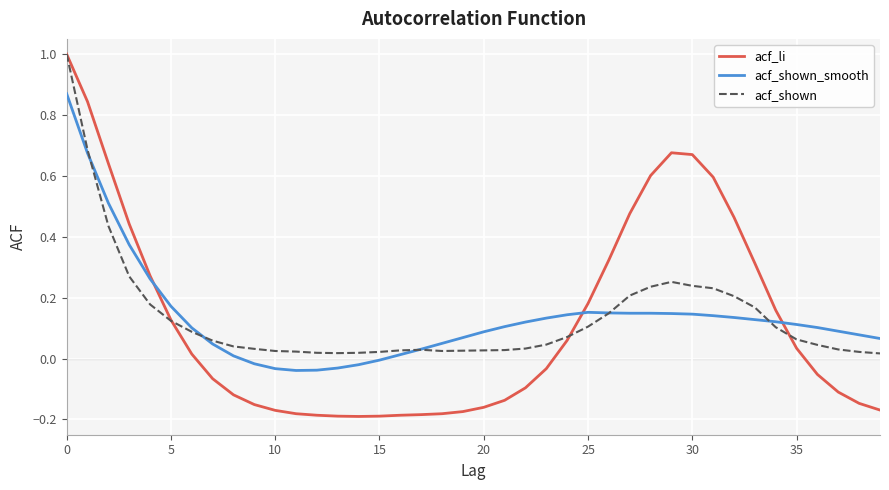

What is the highest value of the acf_shown series?

1.0